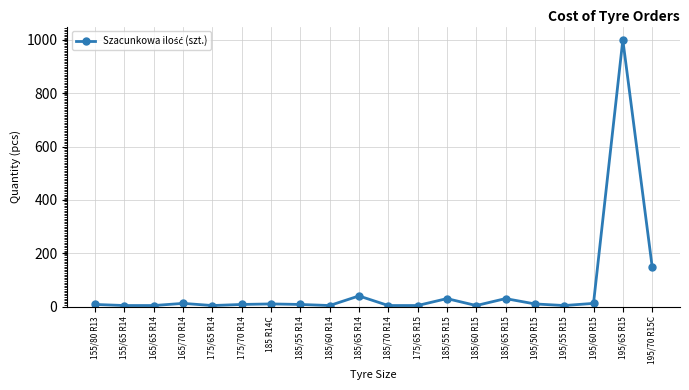

True or false: the data shows 4 at 185/60 R14.

True